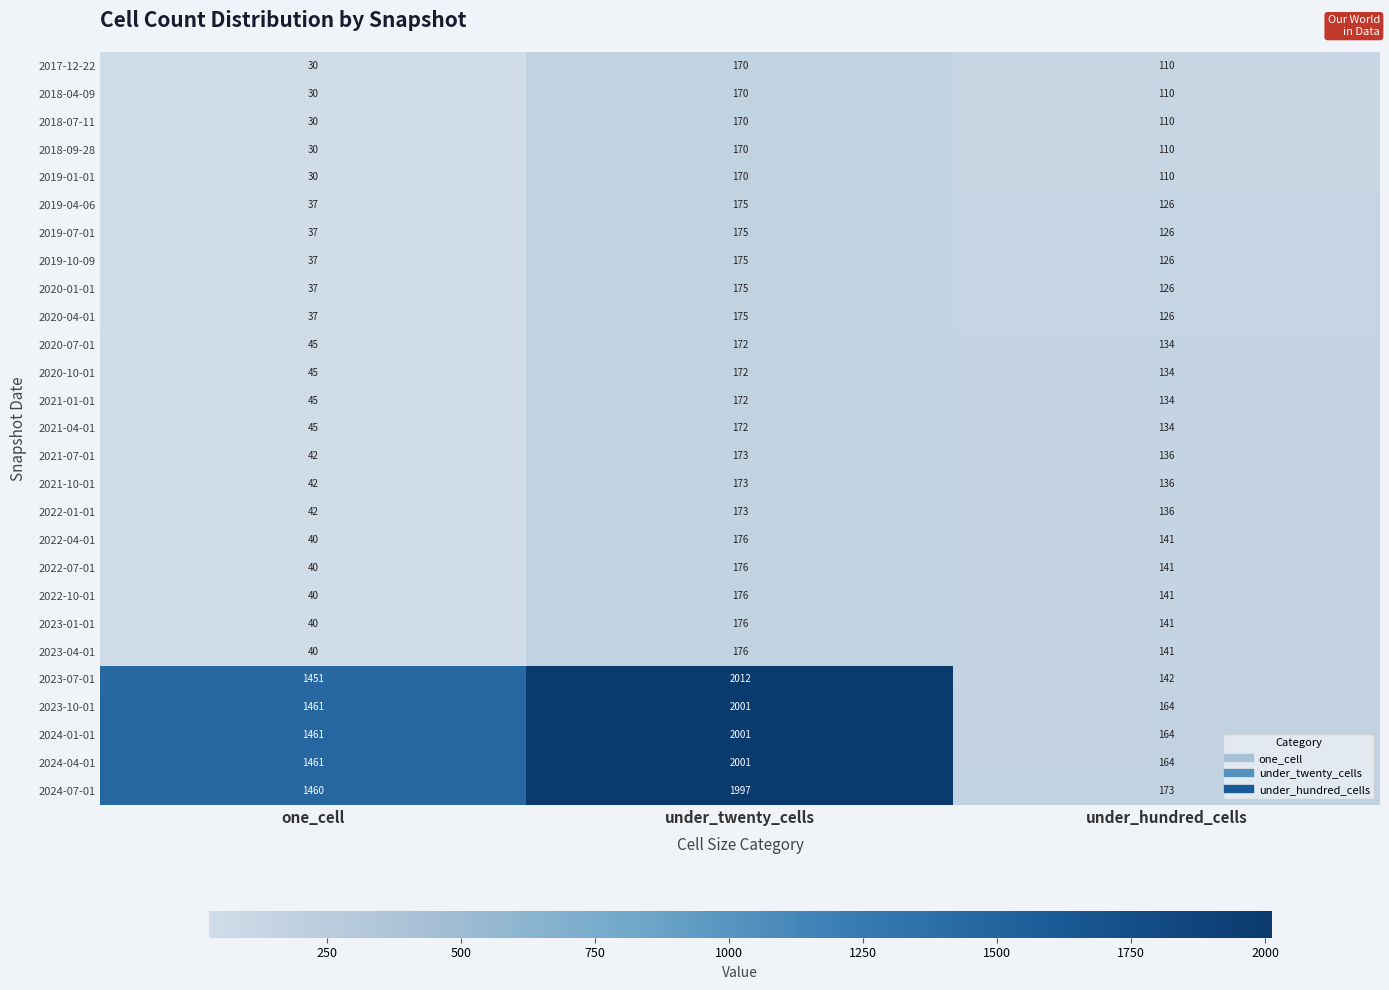

What is the maximum value for 2023-10-01?

2001